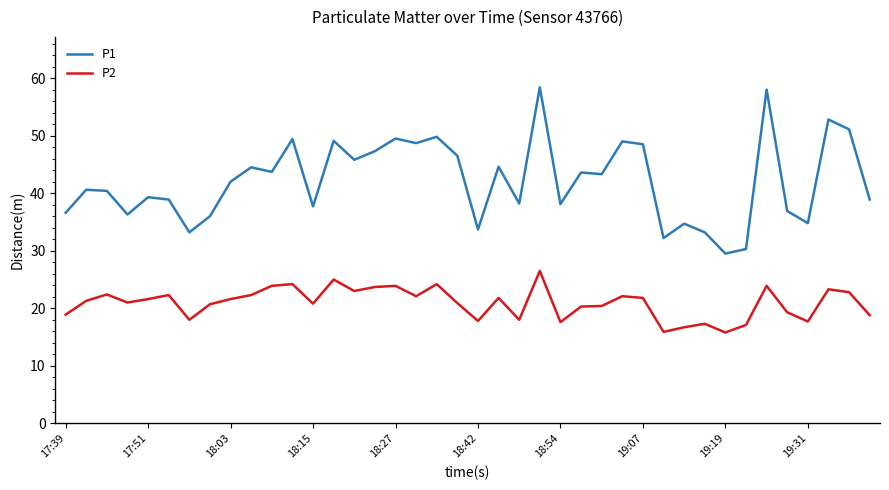

What is the maximum value shown in the chart?

58.4